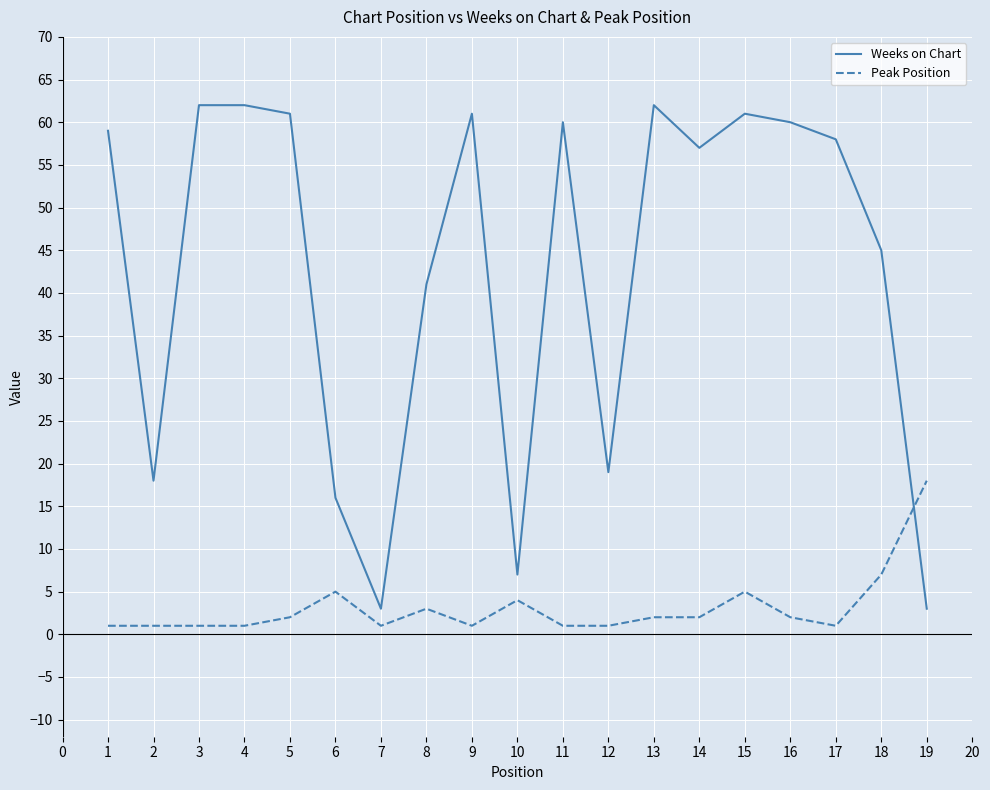

After their last crossing, which series has the higher values: Peak Position or Weeks on Chart?

Peak Position